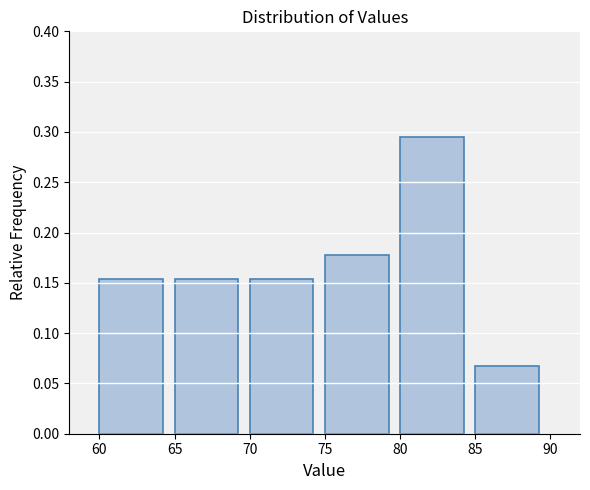

What is the height of the bar covering 70 to 75 on the x-axis? The values are not printed on the chart, so give them approximately, as read against the axis.

0.155